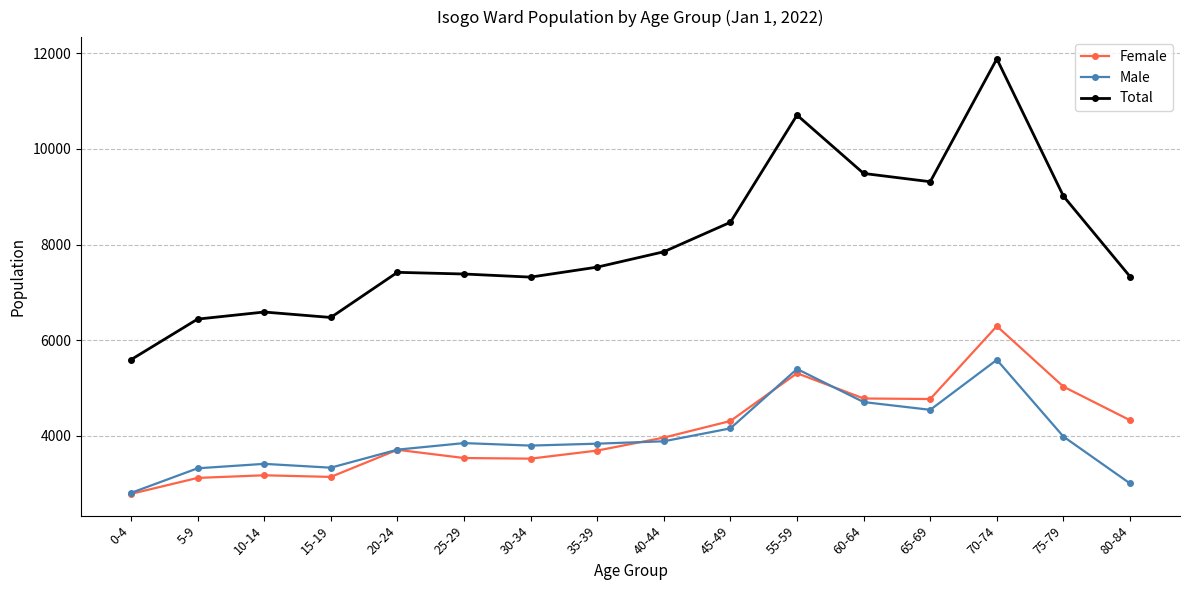

What is the lowest value of the Male series?

2806